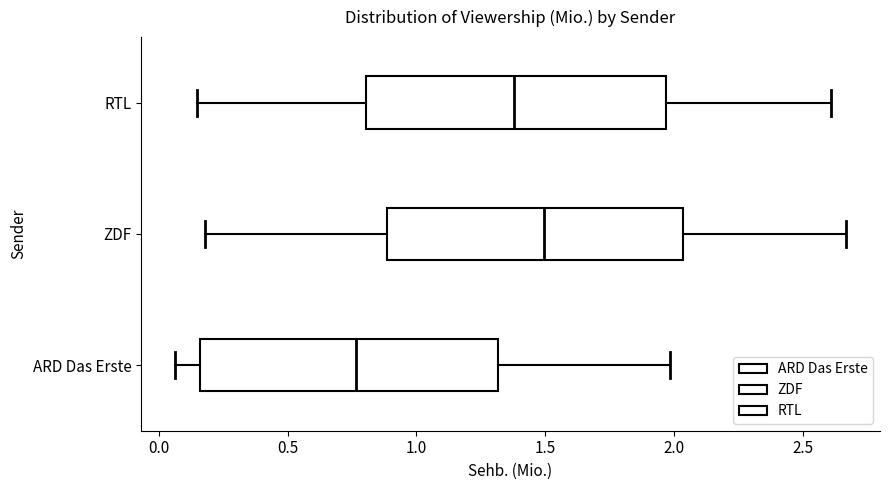

Where is the right edge of the box for ZDF on the x-axis? The values are not printed on the chart, so give them approximately, as read against the axis.

2.05